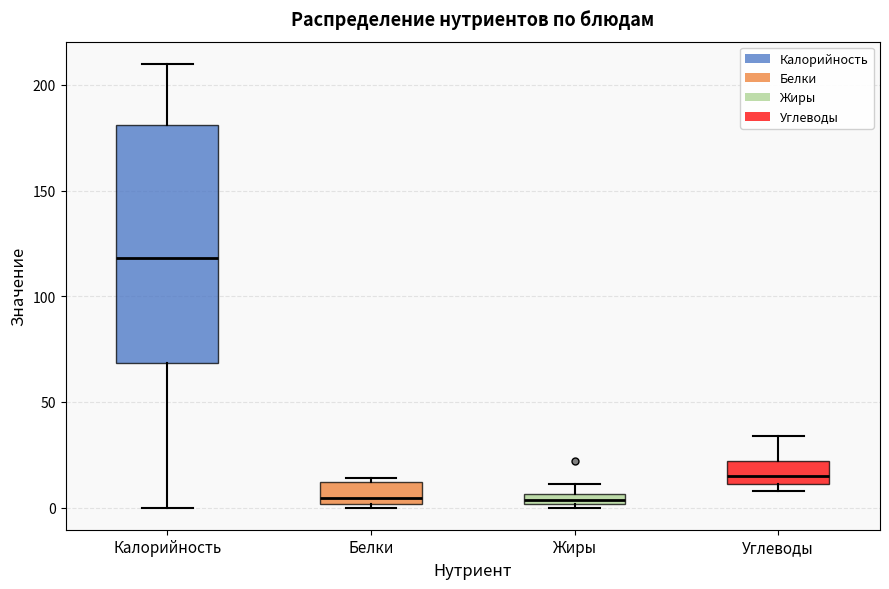

Which box has the highest median line?

Калорийность